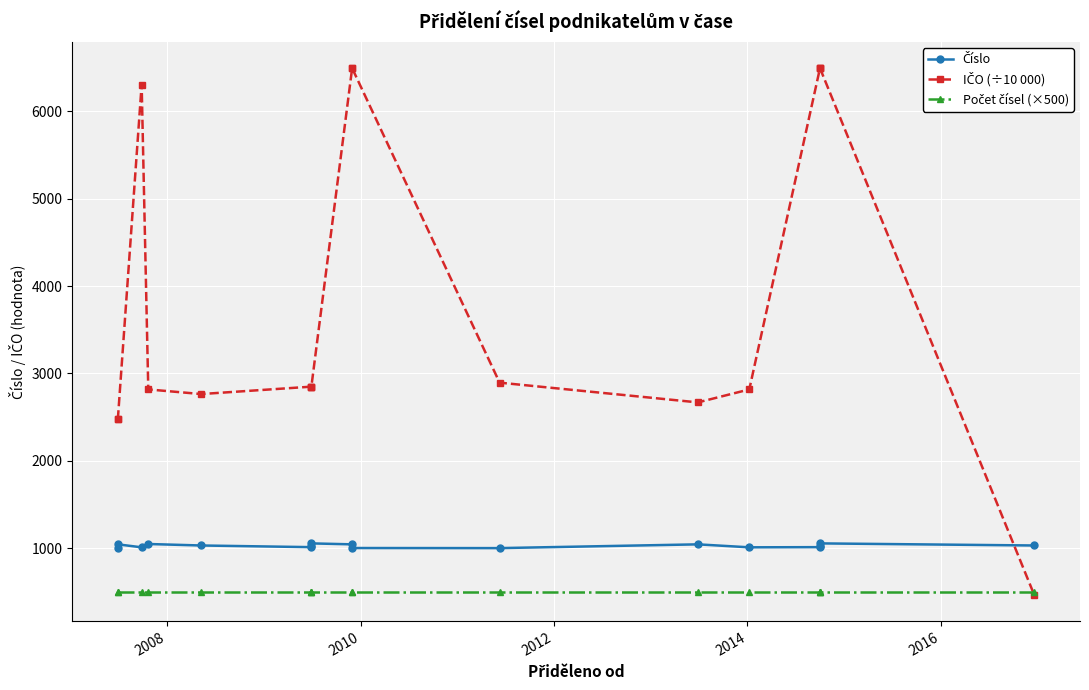

Is this an area chart (filled region under the line)?

No